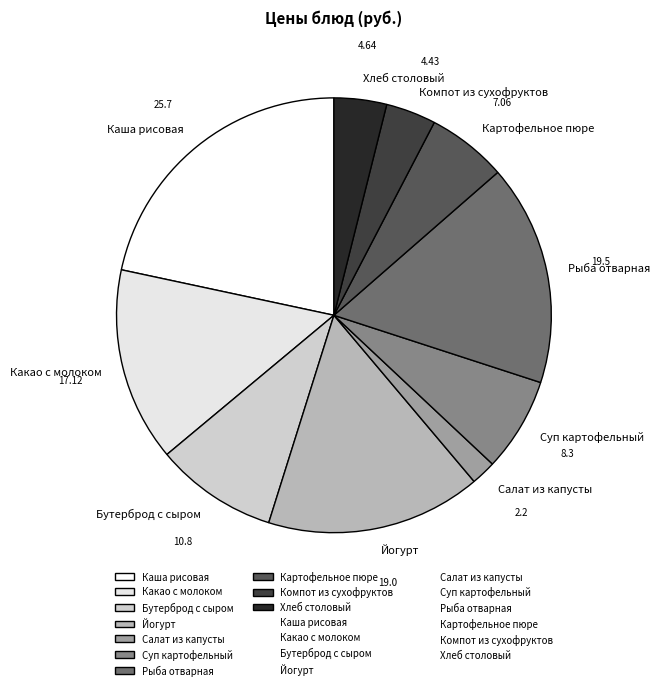

Which category has the smallest portion of the pie?

Салат из капусты